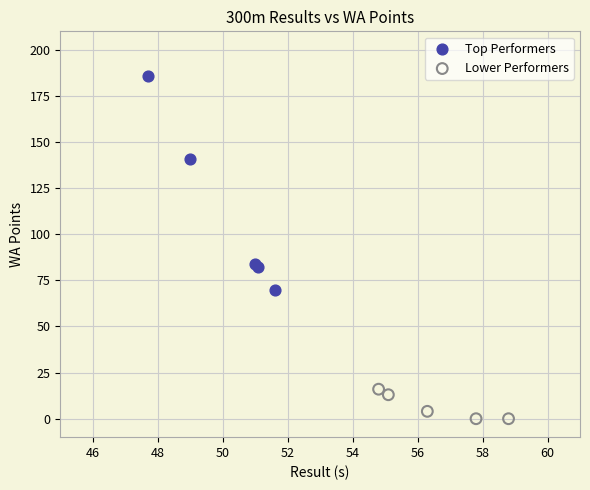

Which series has the largest Y range (max minus min)?

Top Performers